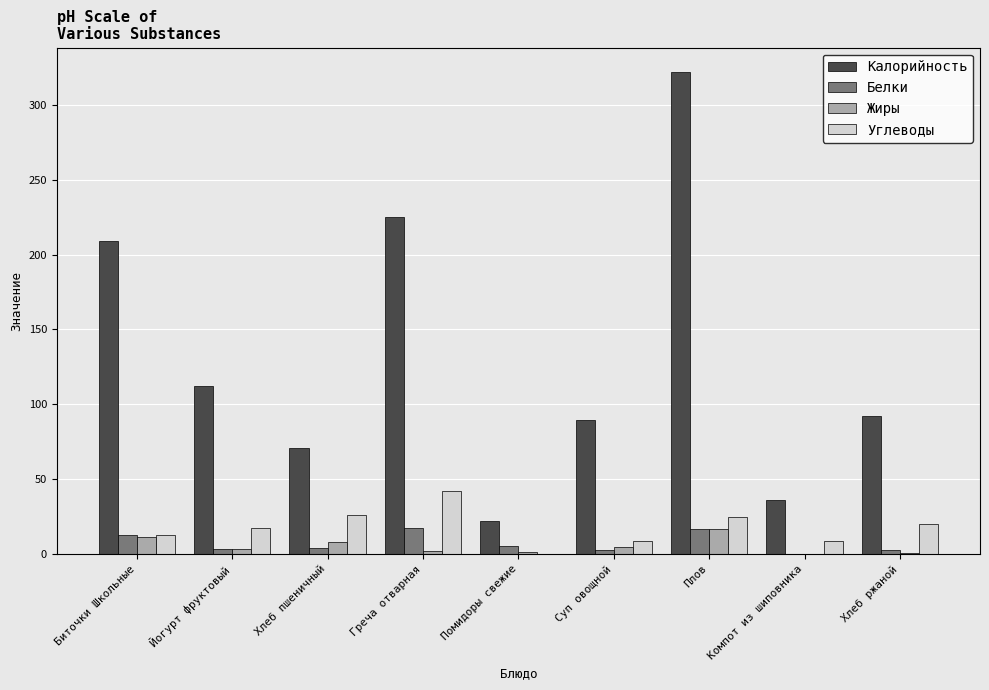

True or false: Калорийность has a value of 36.0 at Компот из шиповника.

True